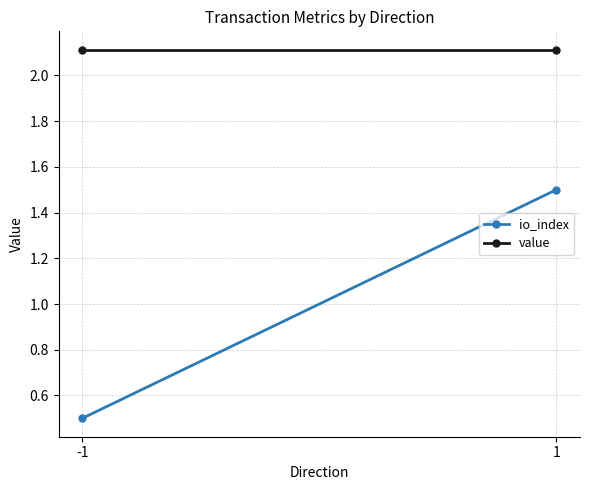

The value of io_index at 1 is 1.5. True or false?

True